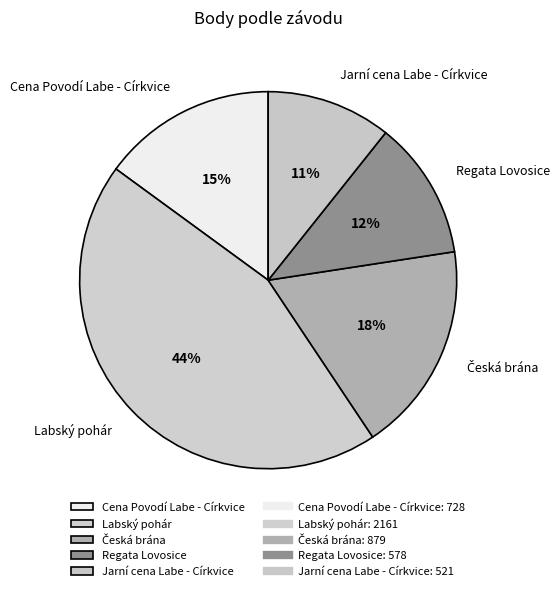

Which category has the biggest portion of the pie?

Labský pohár